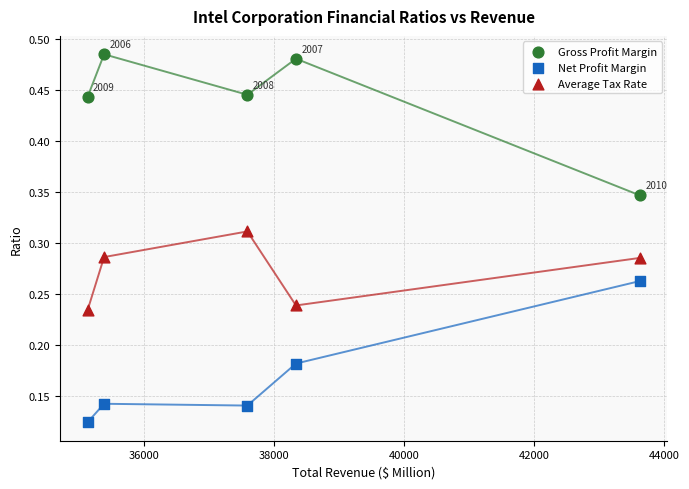

Across all data points, what is the range of X values (max minus min)?

8496.0